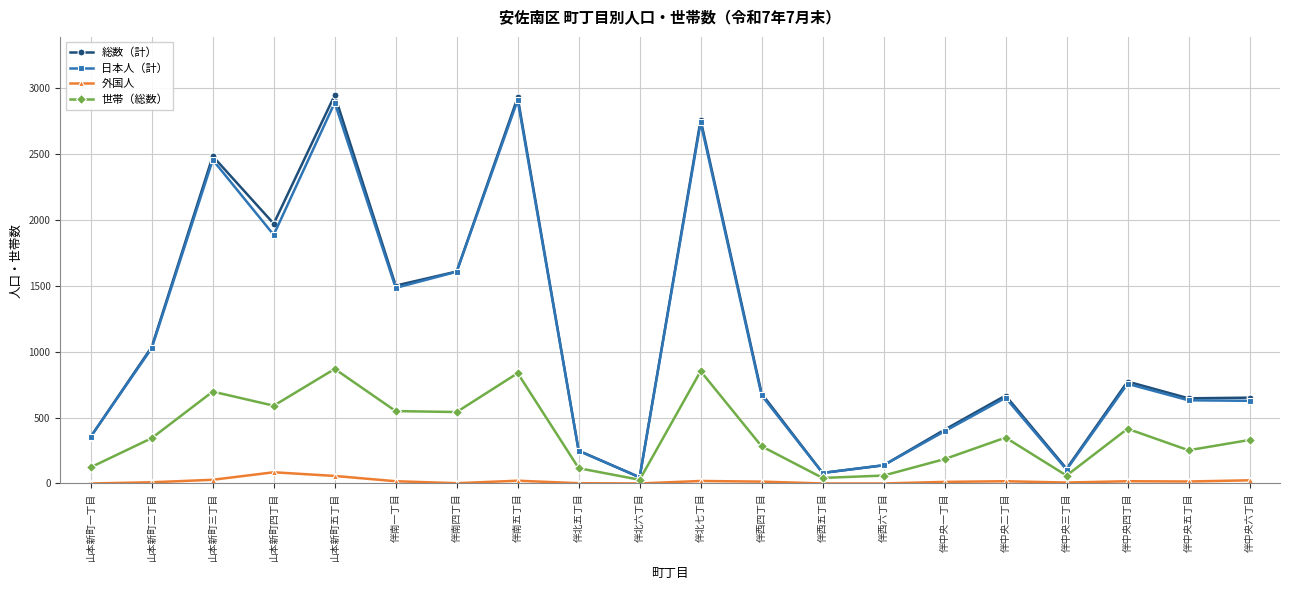

What is the sum of the 世帯（総数） values at 伴中央一丁目 and 伴南四丁目?

727